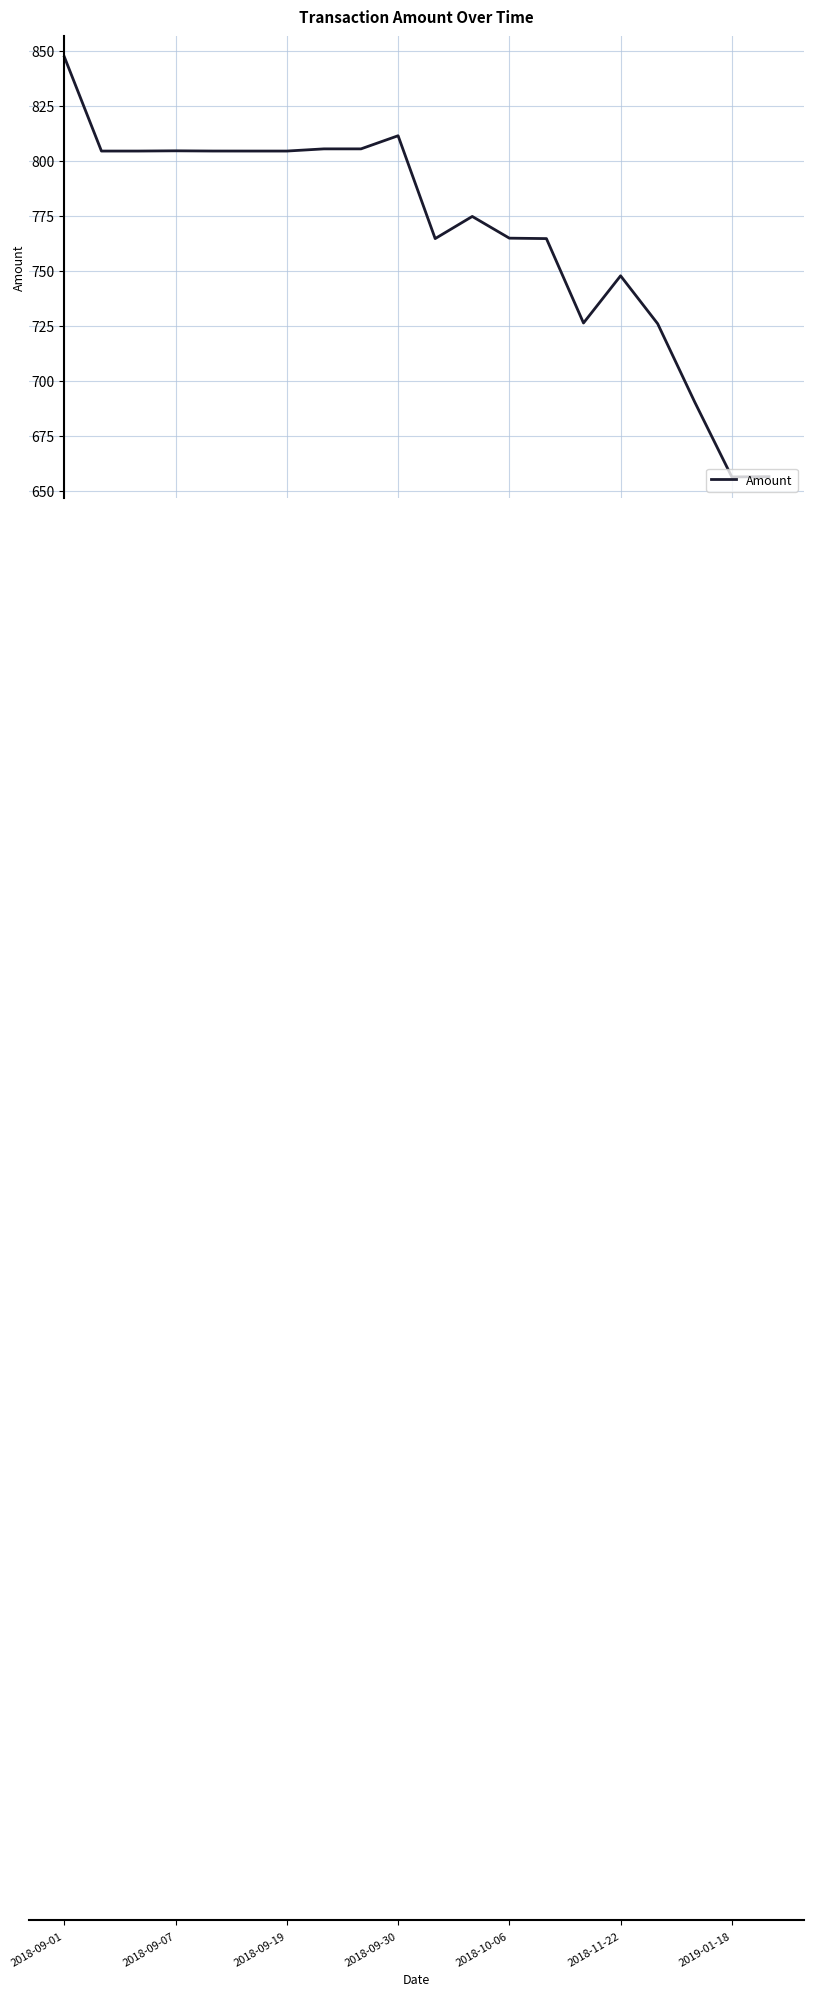

What is the minimum value shown in the chart?

656.3